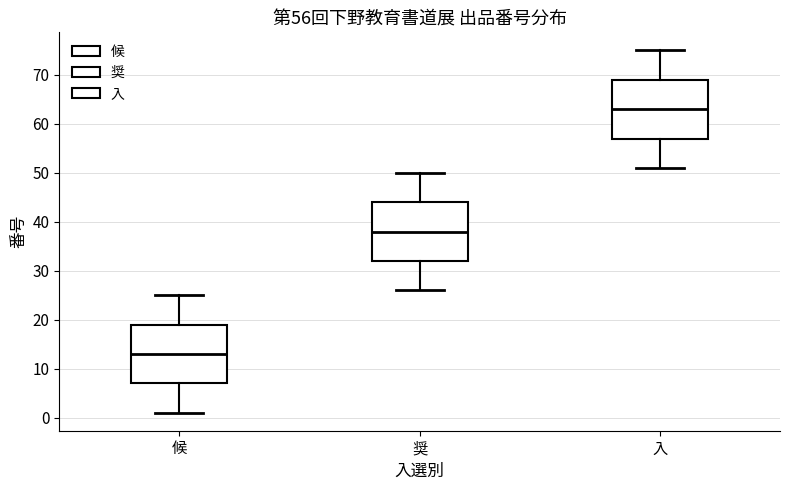

Which box has the highest median line?

入